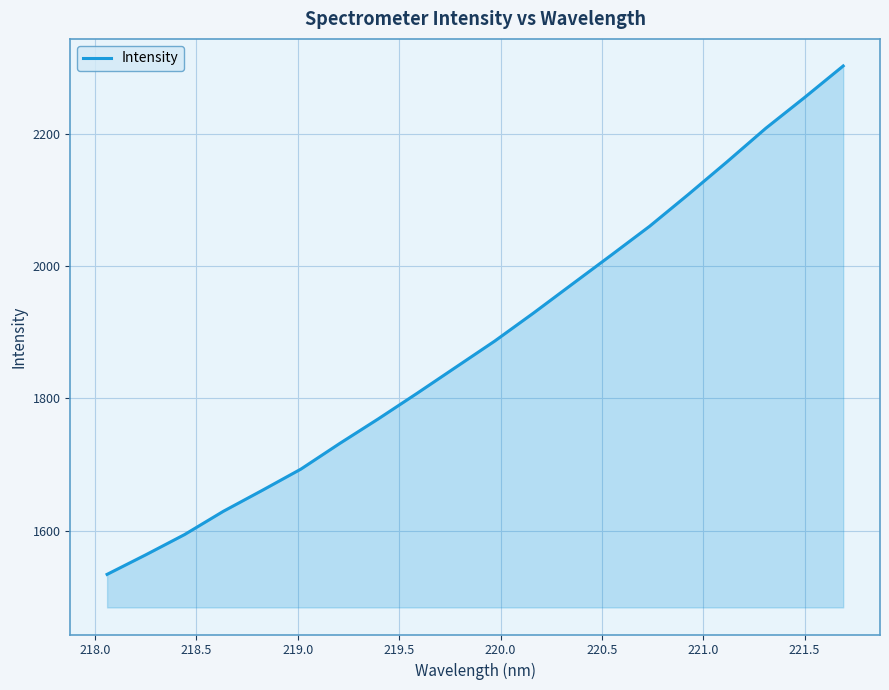

Count the number of data series in this chart.

1